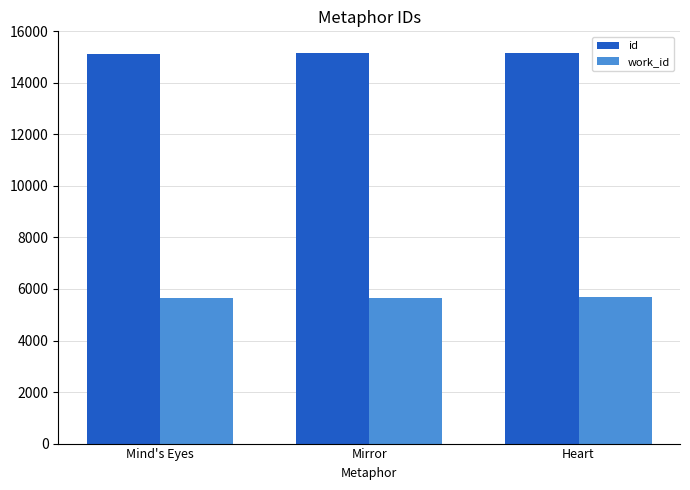

What is the difference between the highest and lowest values at Mind's Eyes?

9464